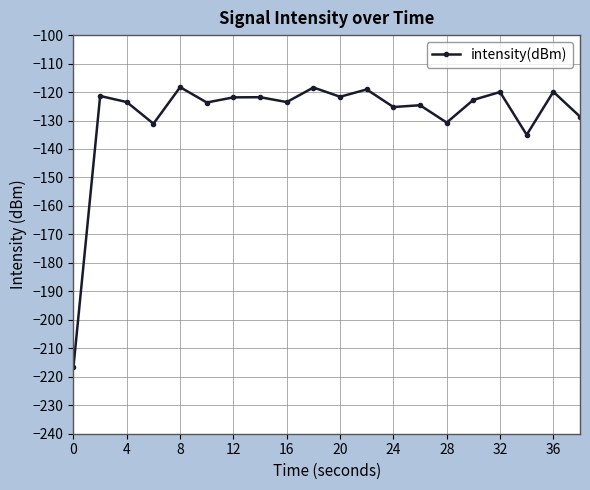

What is the value of the 18th point from the left?

-135.0